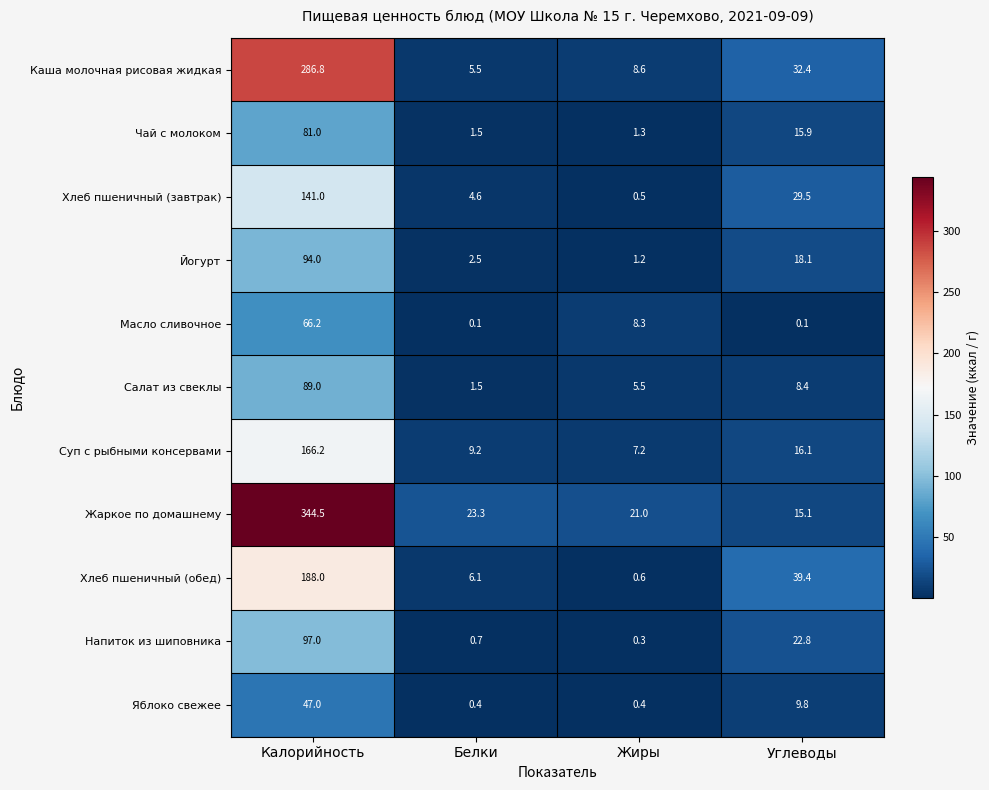

What is the spread (max minus min) of values at Жиры?

20.7